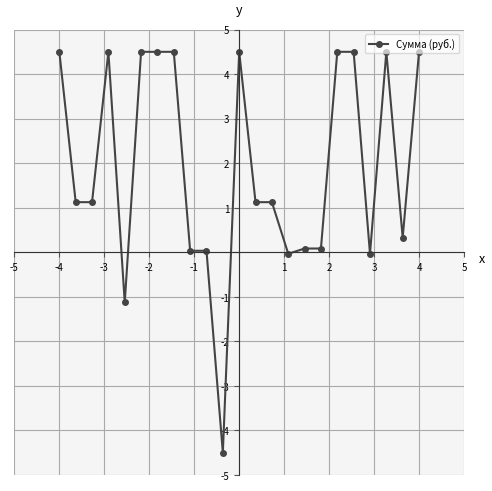

How many data points does each series have?

23